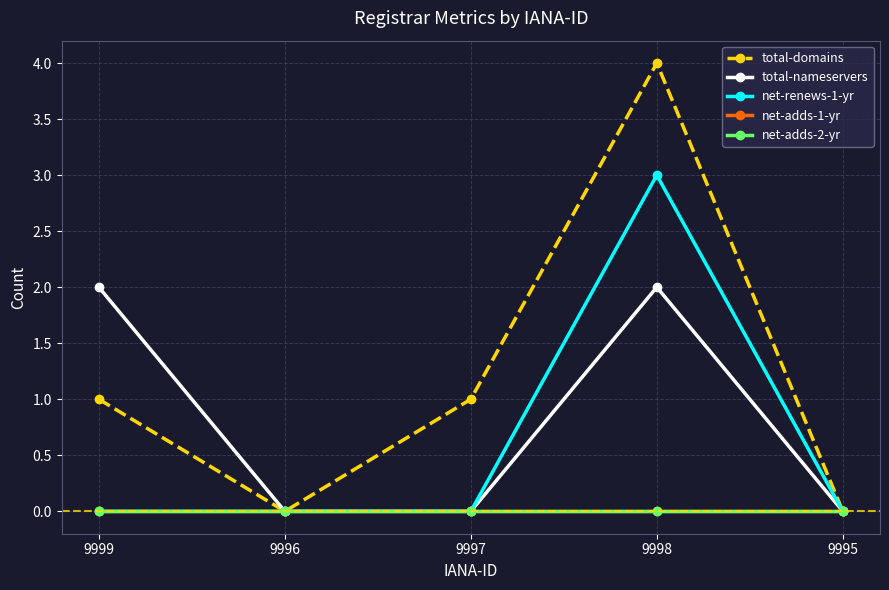

List the series in order of their peak value, highest first.

total-domains, net-renews-1-yr, total-nameservers, net-adds-1-yr, net-adds-2-yr